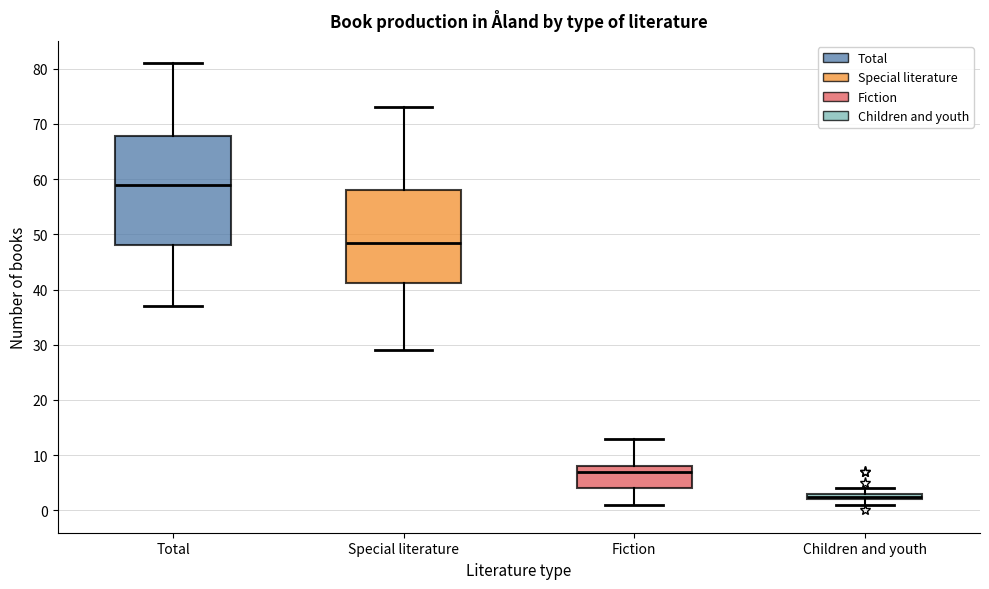

Where does the median line of the box for Fiction sit on the y-axis? The values are not printed on the chart, so give them approximately, as read against the axis.

7